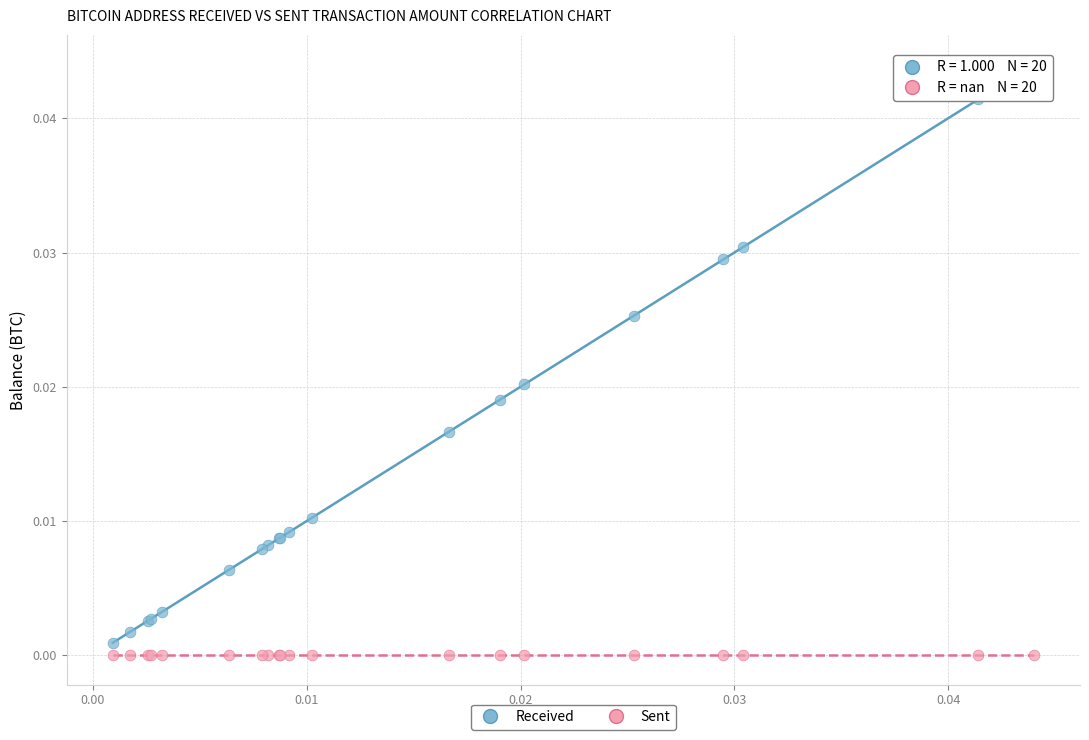

Which series contains the highest Y value?

Received